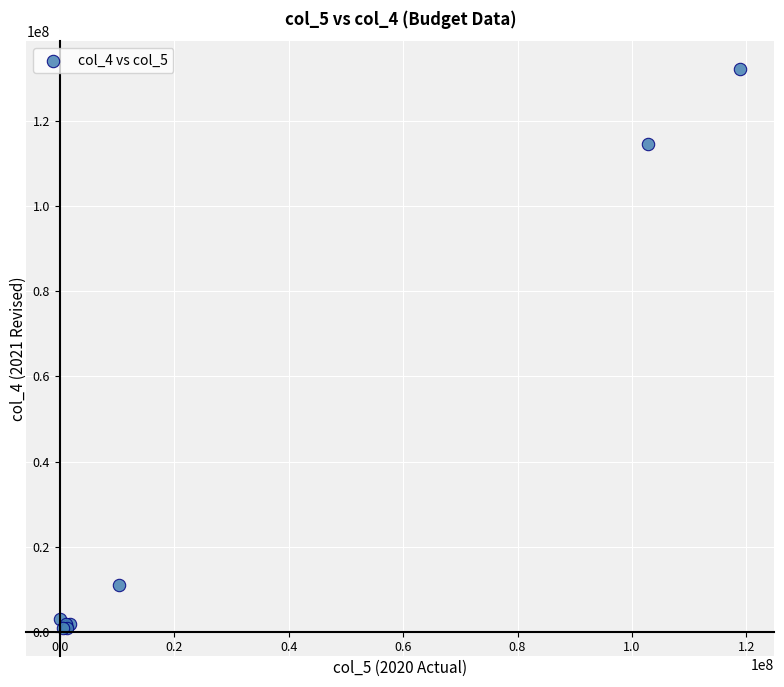

What Y value in the scatter plot is closest to 66556458?

114547155